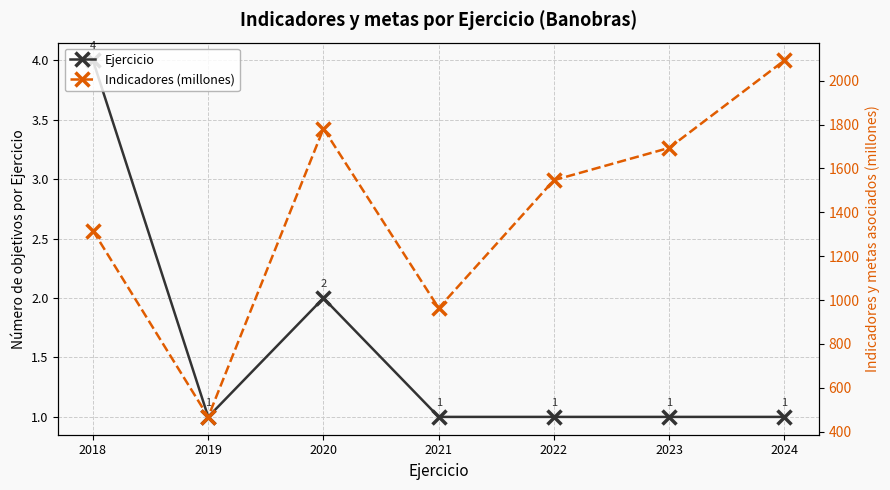

What value does the Indicadores (millones) series have at 2021?

963.2